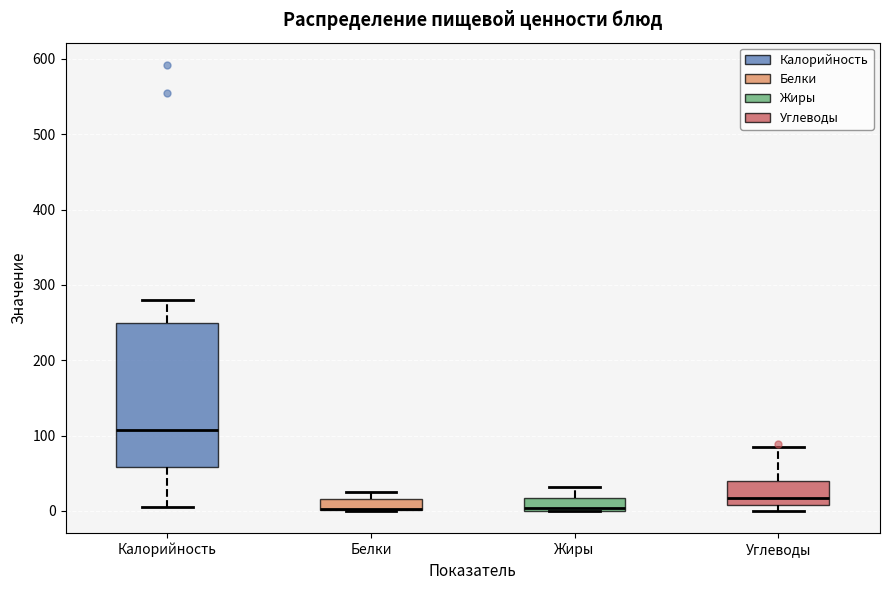

Which box is the tallest, from its lower edge to its upper edge?

Калорийность